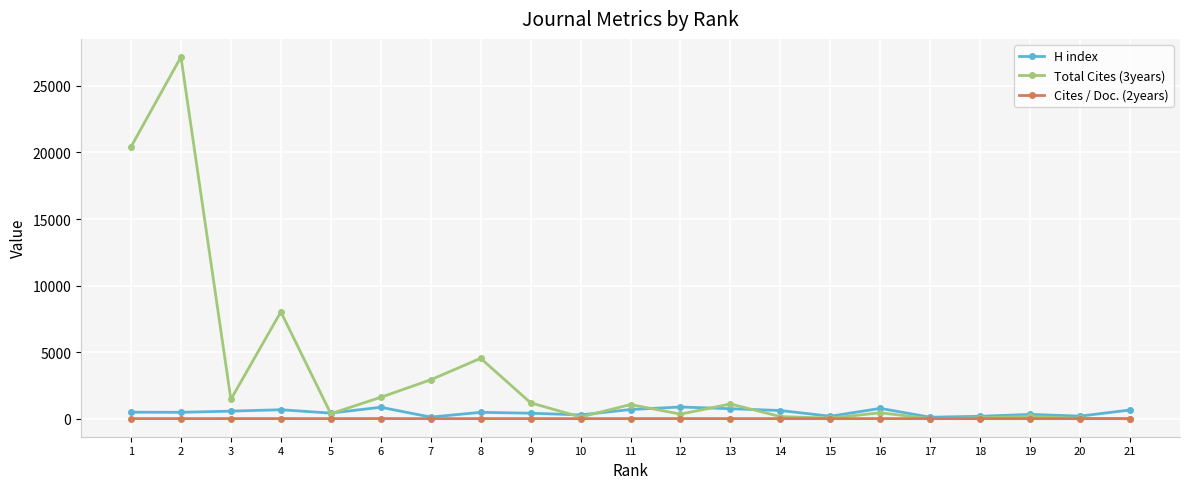

True or false: Cites / Doc. (2years) has more than 0 points higher than both neighbors.

True